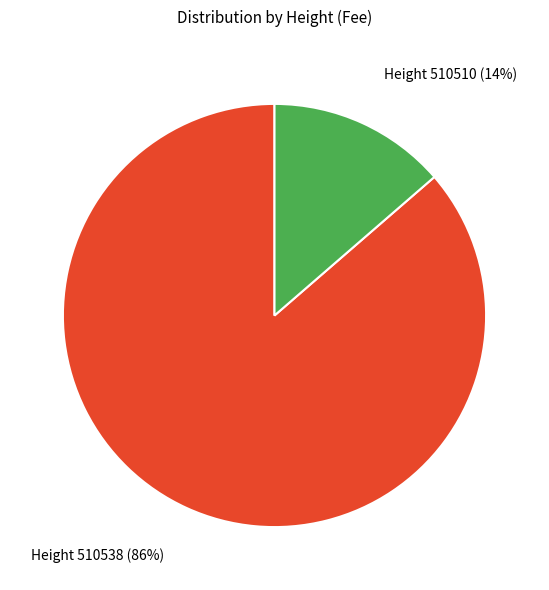

How many segments does this pie chart have?

2